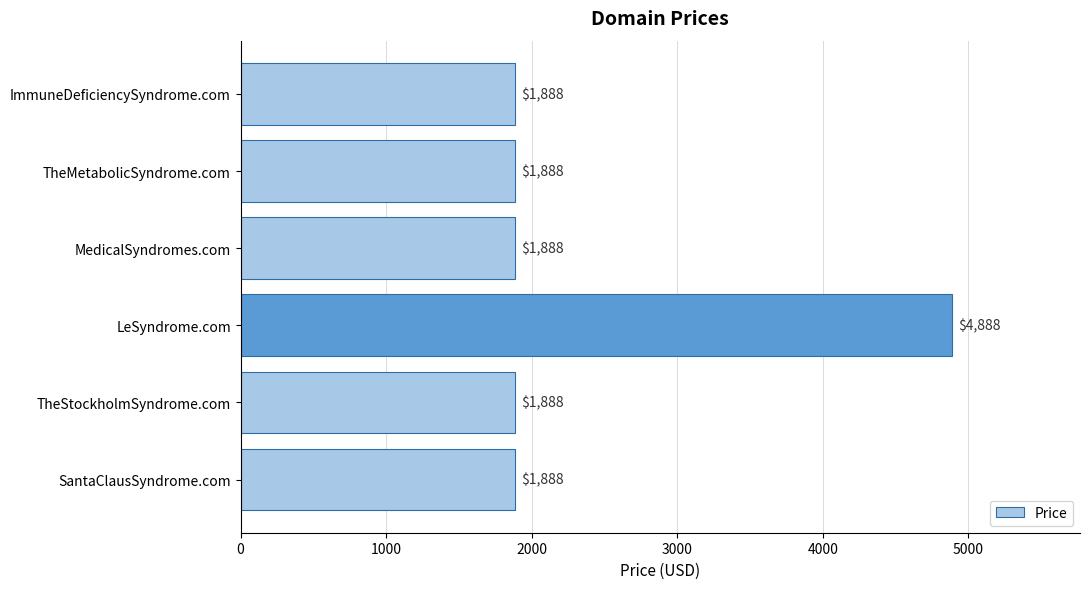

What is the ratio of the value at SantaClausSyndrome.com to the value at ImmuneDeficiencySyndrome.com?

1.0